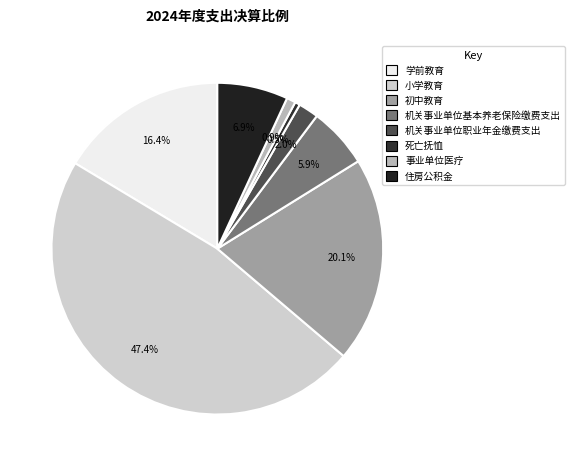

What percentage is the 机关事业单位基本养老保险缴费支出 slice, to the nearest percent?

6%